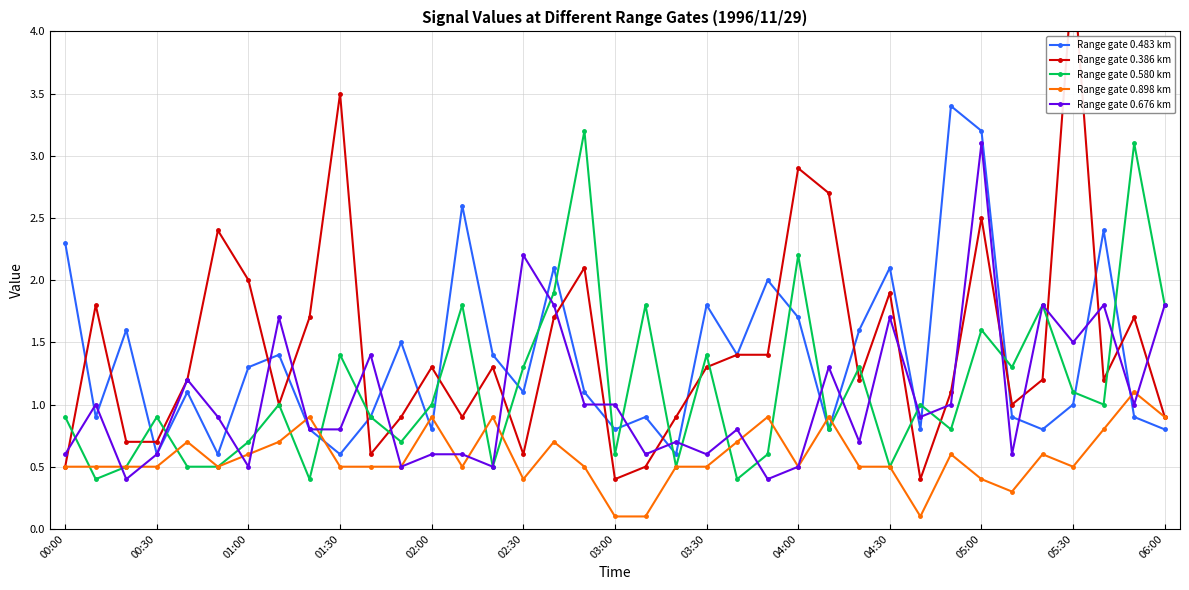

What is the difference between the second highest and second lowest values in the Range gate 0.898 km series?

0.8